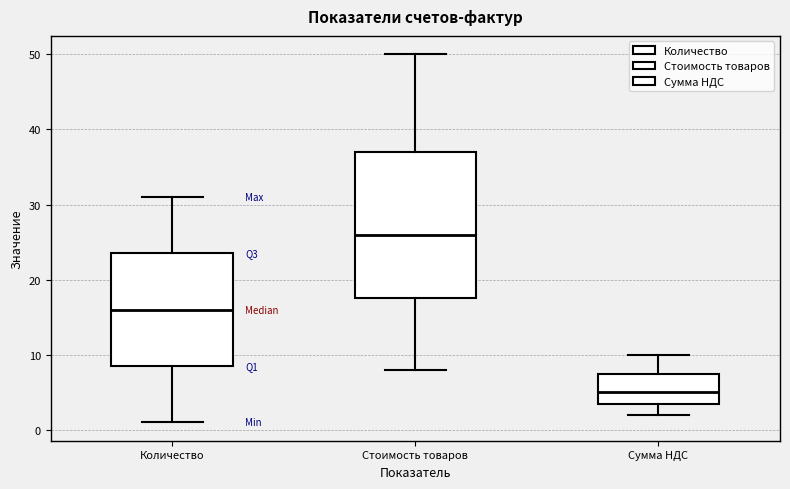

Which box is the tallest, from its lower edge to its upper edge?

Стоимость товаров